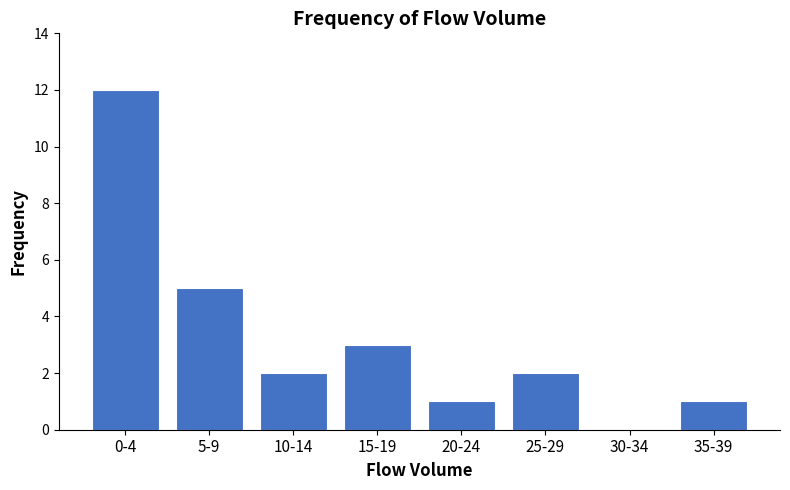

Reading right to left, what are all the values shown in this chart?

35-39=1	30-34=0	25-29=2	20-24=1	15-19=3	10-14=2	5-9=5	0-4=12